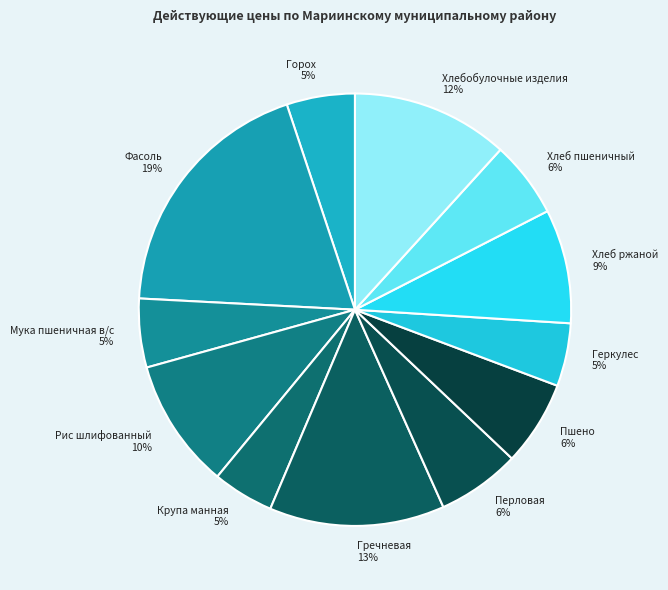

Approximately how many times larger is the value at Хлеб ржаной compared to Гречневая?

0.7